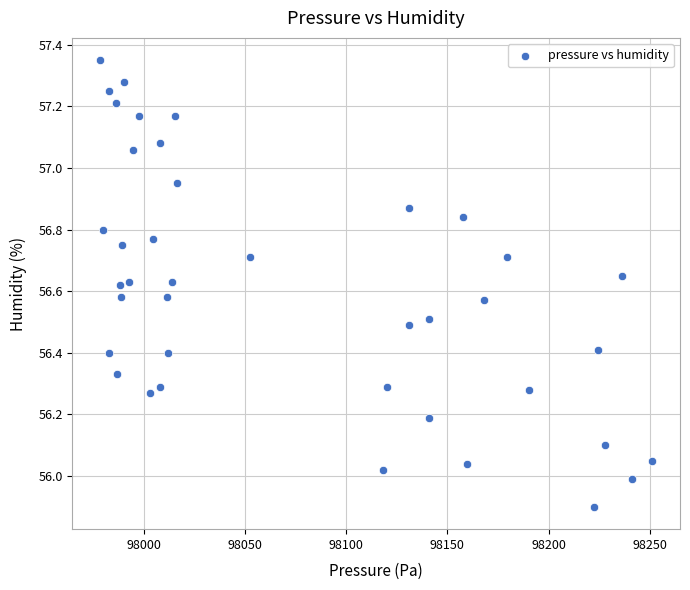

What is the range of X values (max minus min)?

272.8